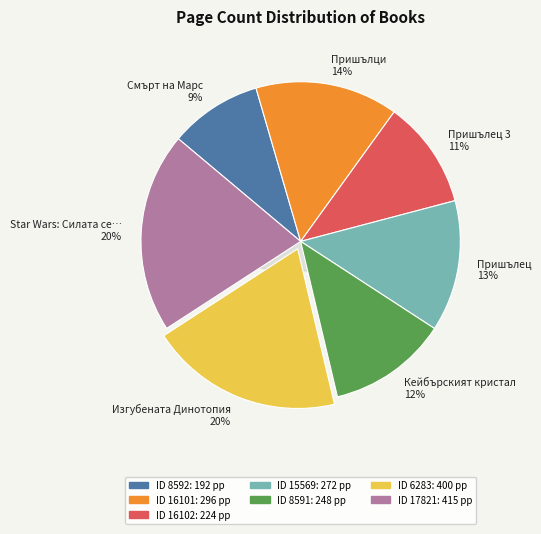

What is the smallest slice in the pie chart?

Смърт на Марс